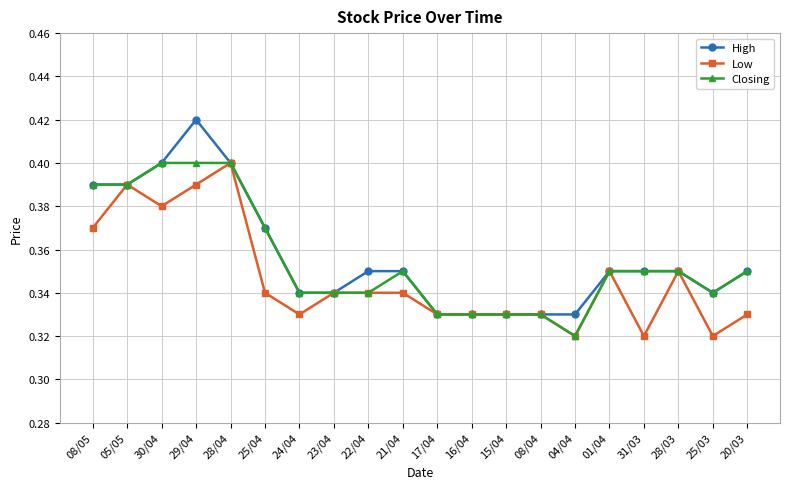

What is the label of the 7th point from the right?

08/04